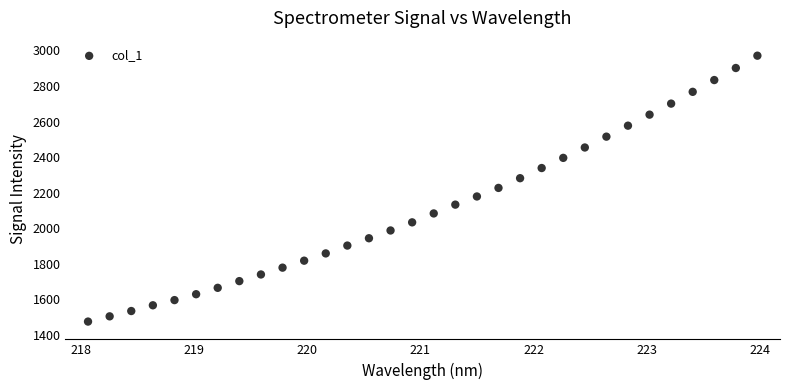

What is the range of Y values (max minus min)?

1494.1